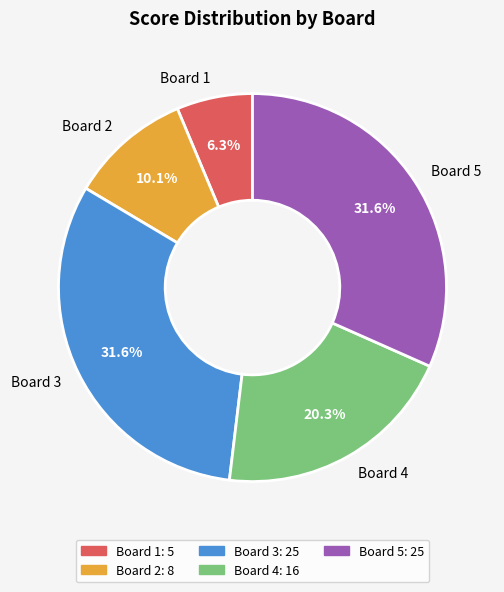

To the nearest percent, what is the difference between the largest and smallest slice percentages?

25%